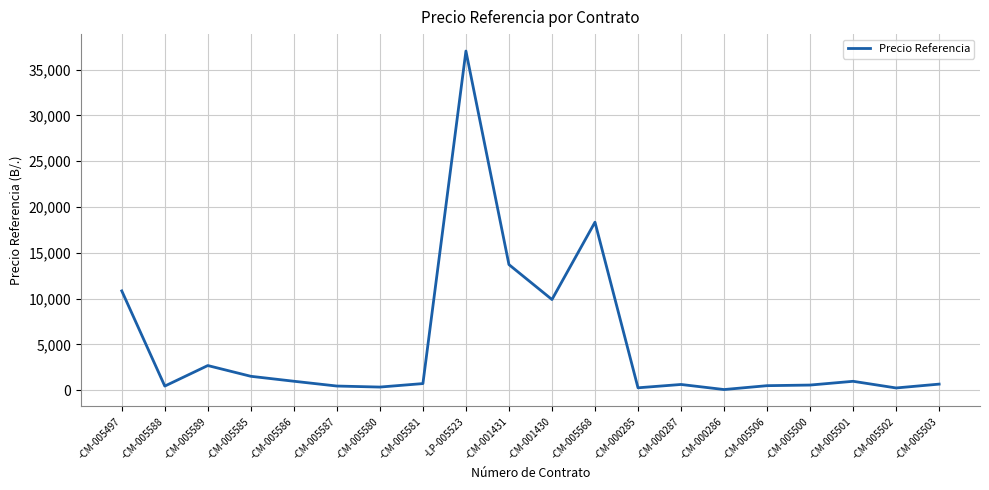

What is the greatest value displayed?

37014.9